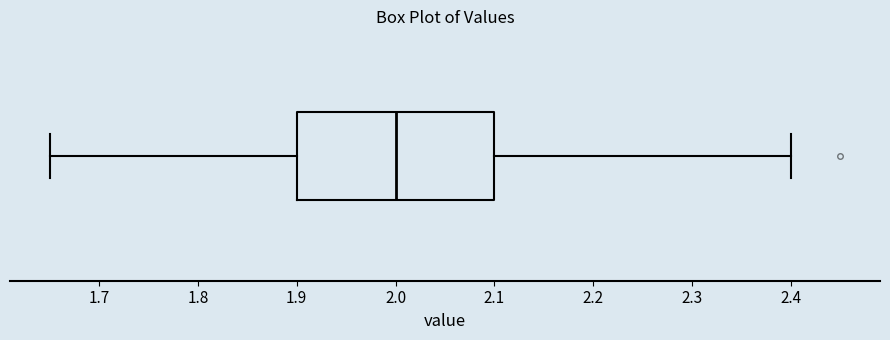

Read this box plot against the x-axis: the position of the median line, the range covered by the box, and the ends of both whiskers. The values are not printed on the chart, so give them approximately, as read against the axis.

median 2.00, box 1.90 to 2.10, whiskers 1.65 to 2.40